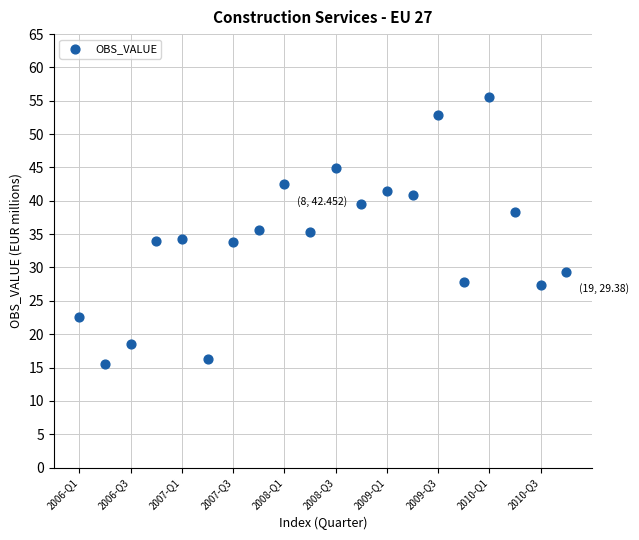

What is the range of Y values (max minus min)?

40.0